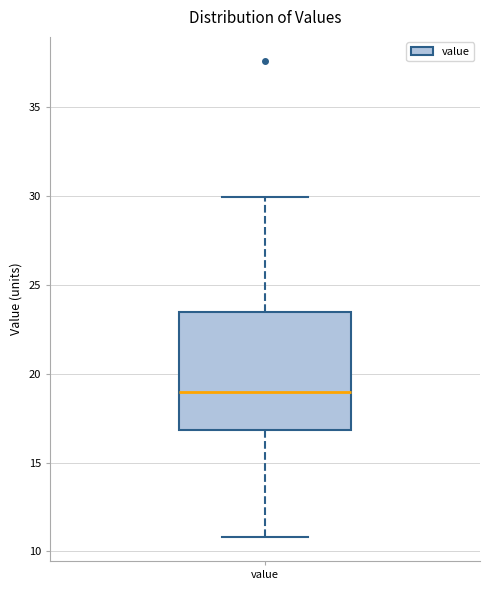

Transcribe this box plot: give where the median line is, the range the box spans, and where the two whiskers end, as read against the y-axis. The values are not printed on the chart, so give them approximately, as read against the axis.

median 19.0, box 17.0 to 23.5, whiskers 11.0 to 30.0